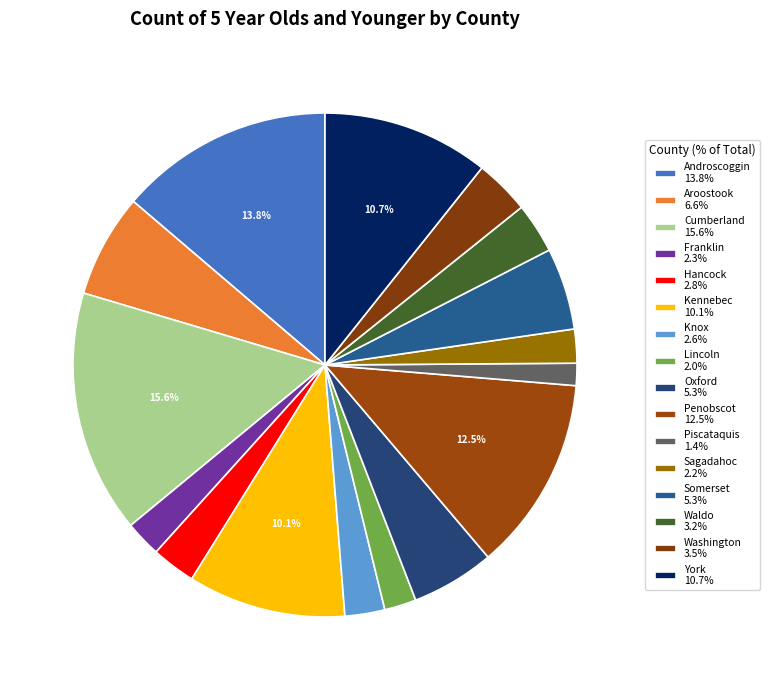

How much of the chart is everything except Lincoln?

98.0%